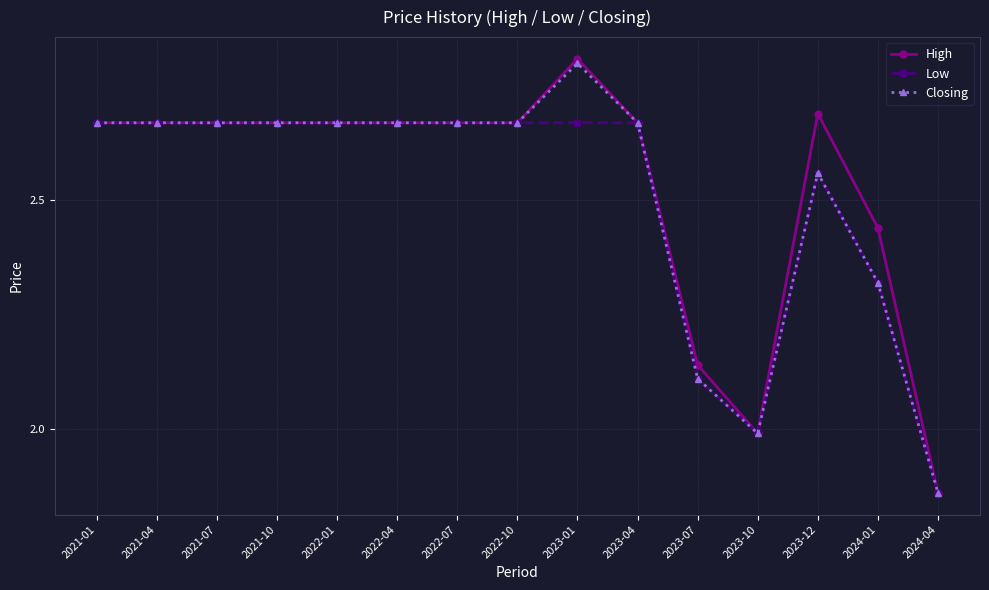

The High series shows 3.1 at 2023-10. True or false?

False